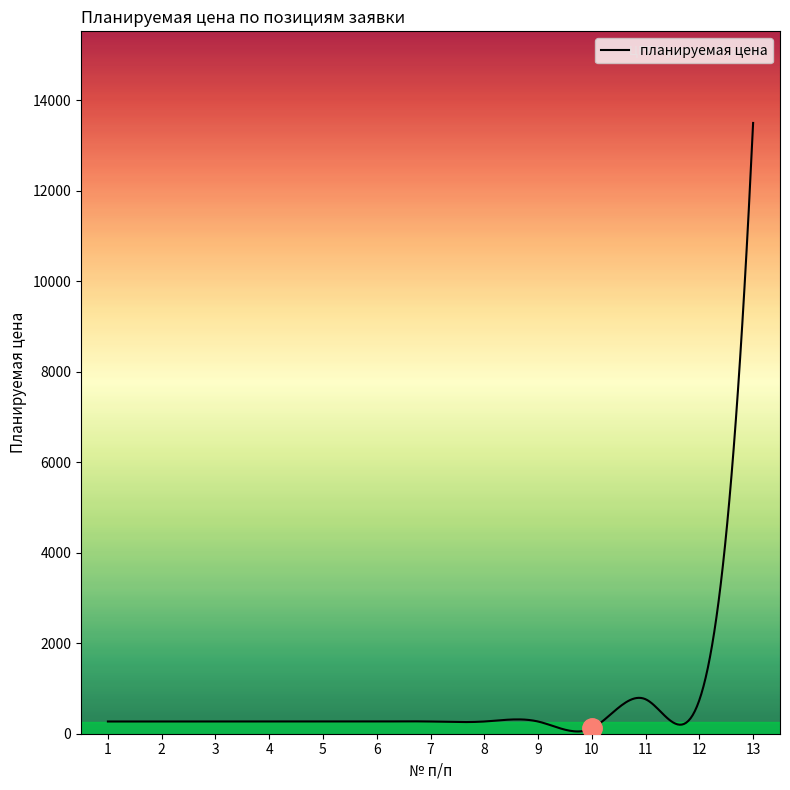

What is the difference between the maximum and minimum values?

13449.9